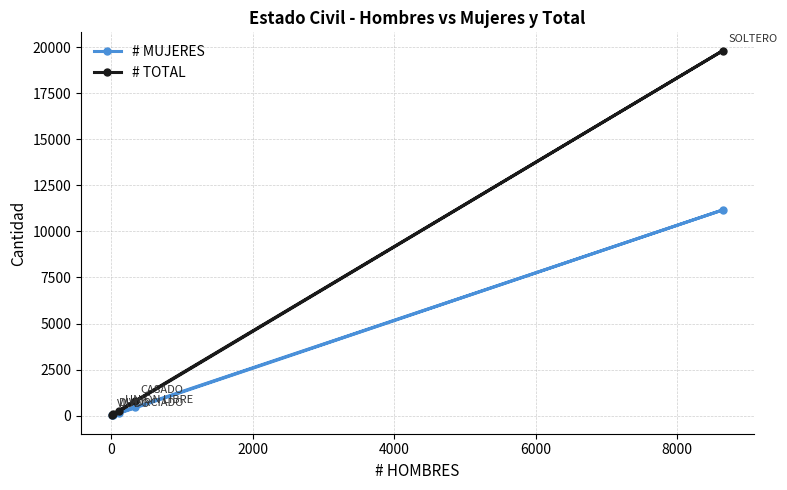

What is the sum of all # MUJERES values?

11818